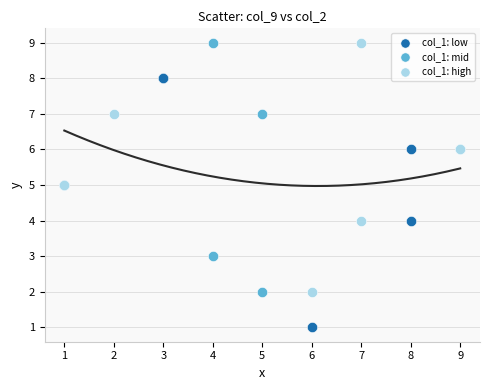

Which series contains the lowest Y value?

col_1: low